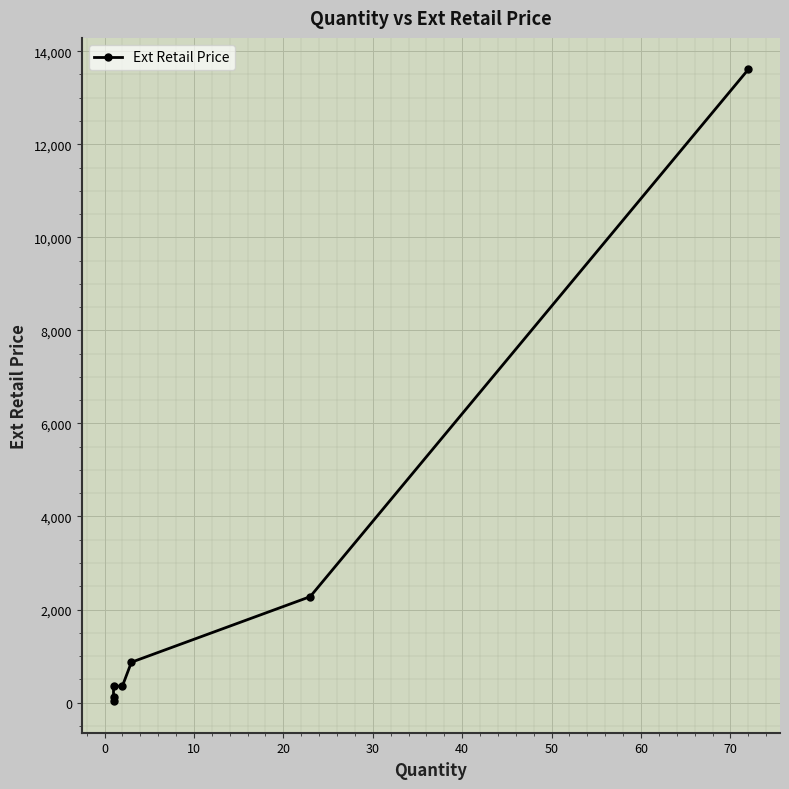

How many lines are shown in the chart?

1